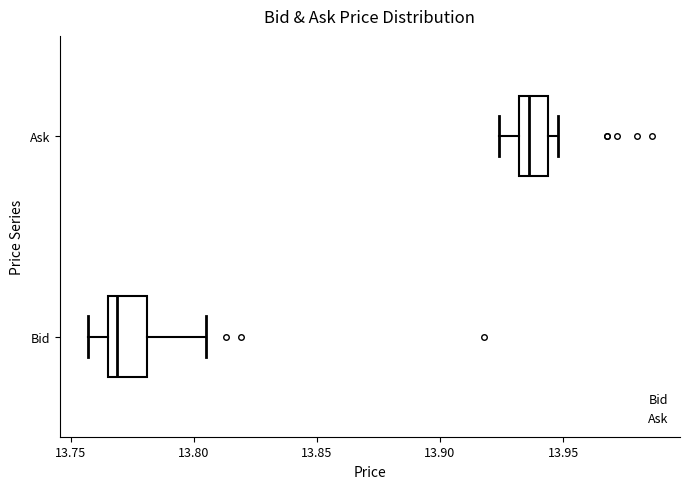

Which box has the furthest to the right median line?

Ask